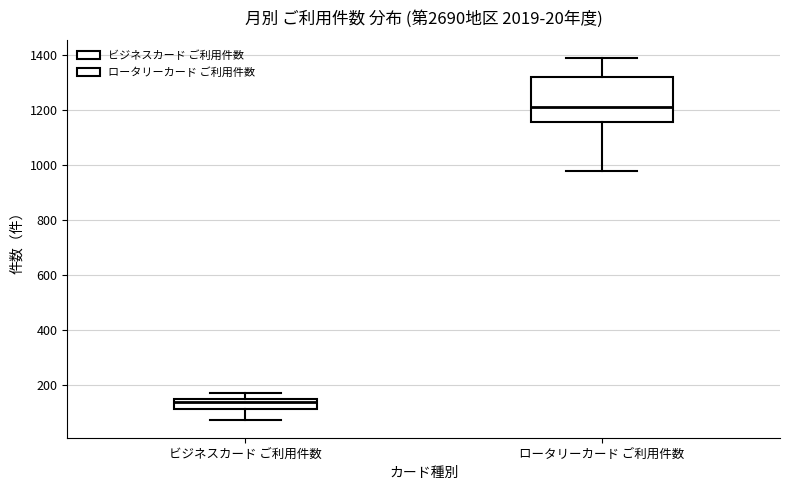

Which box has the lowest median line?

ビジネスカード ご利用件数